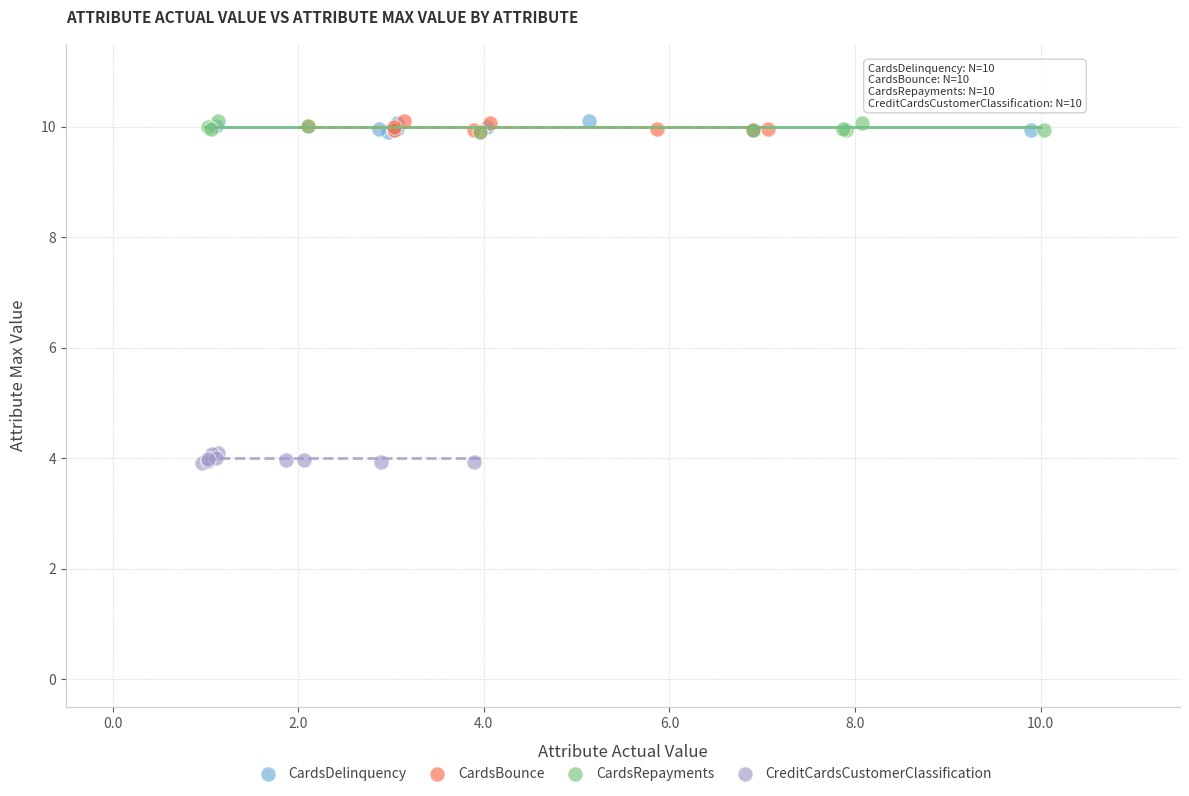

Which series contains the lowest Y value?

CreditCardsCustomerClassification